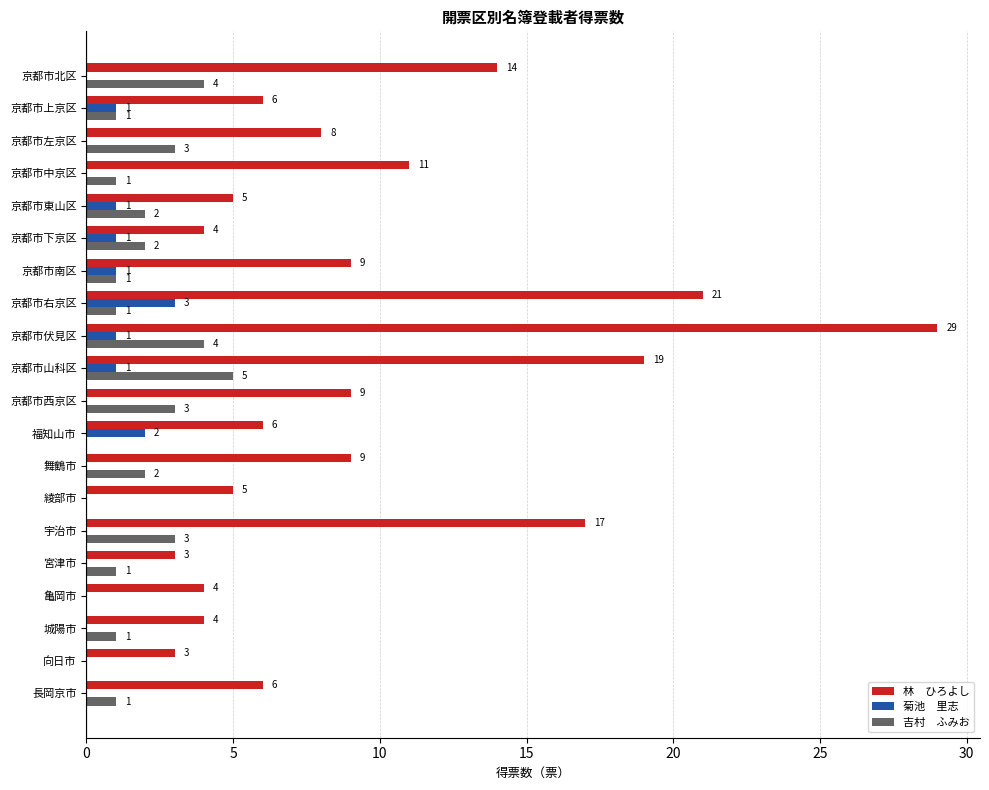

At which category is the sum across all series the highest?

京都市伏見区